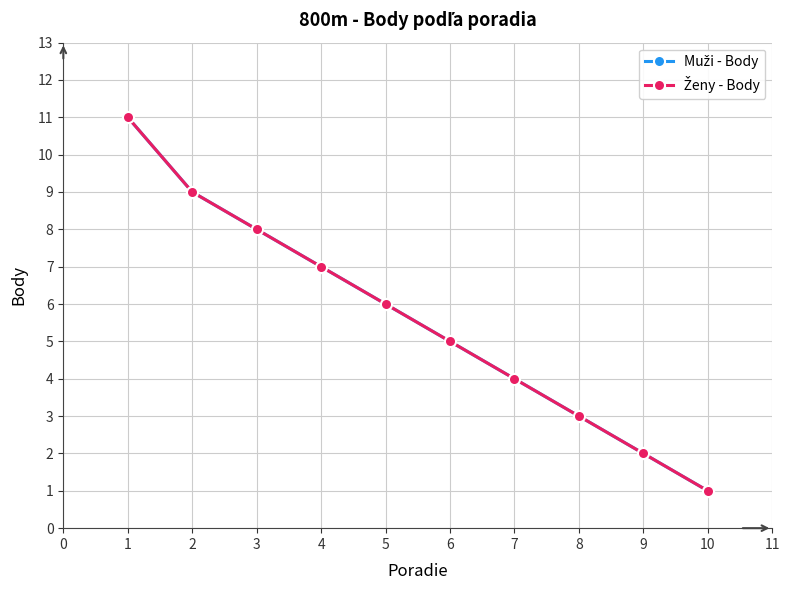

What is the minimum value for Muži - Body?

1